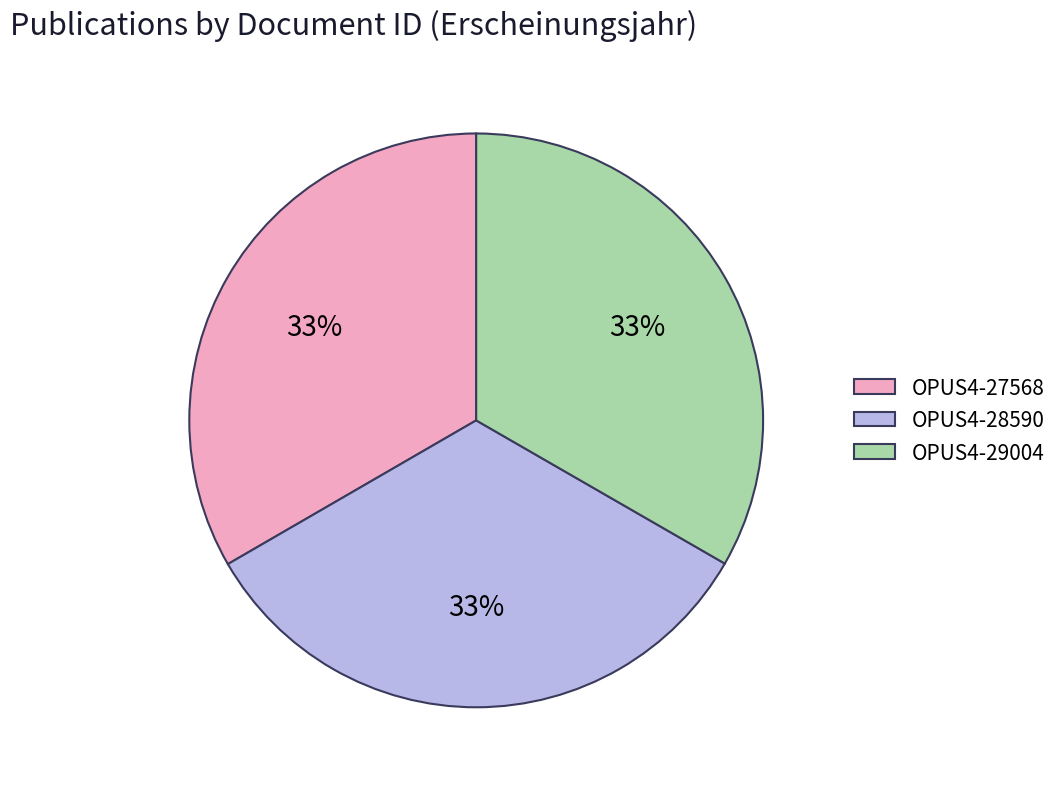

What percentage is the OPUS4-28590 slice, to the nearest percent?

33%